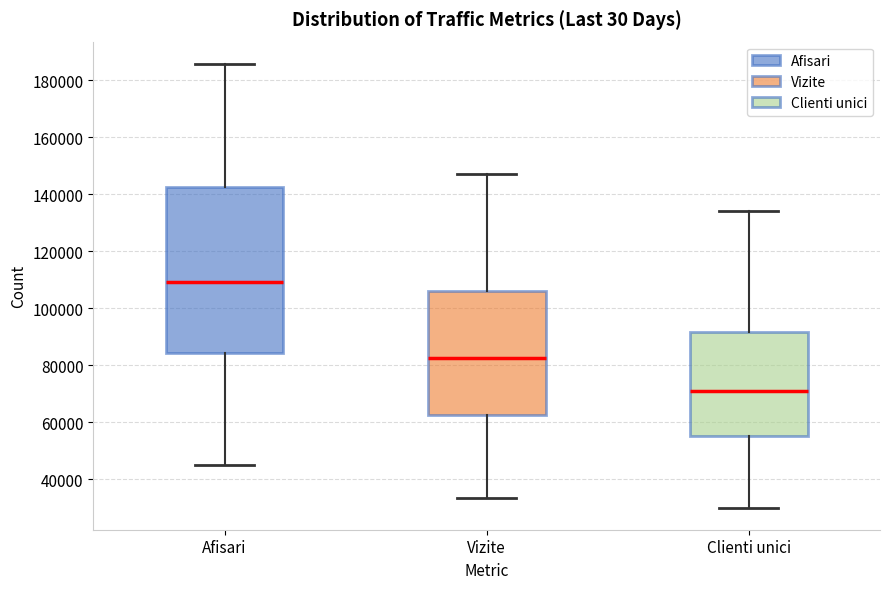

Which box has the lowest median line?

Clienti unici